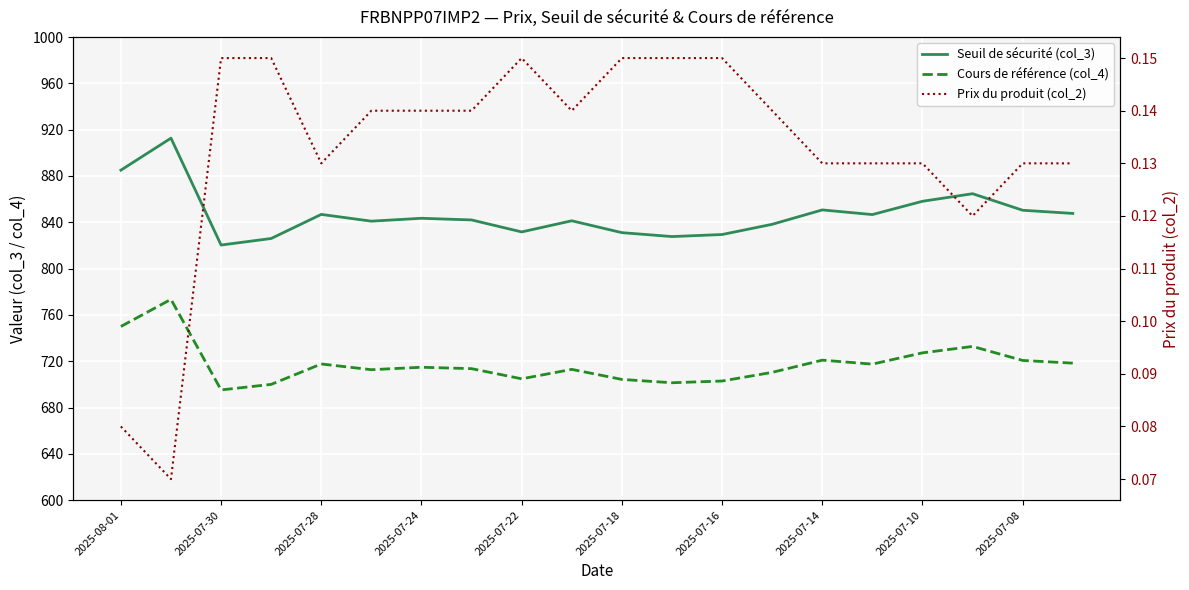

How many lines are shown in the chart?

3